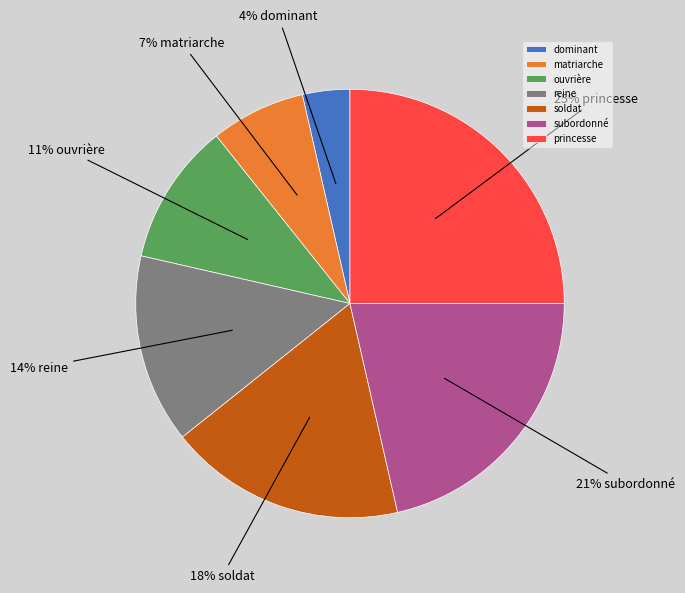

Is subordonné the majority of the pie?

No